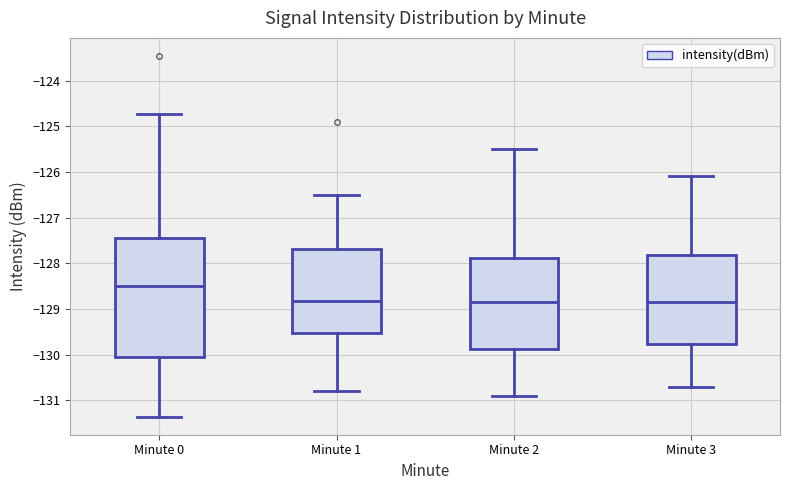

Which box is the tallest, from its lower edge to its upper edge?

Minute 0